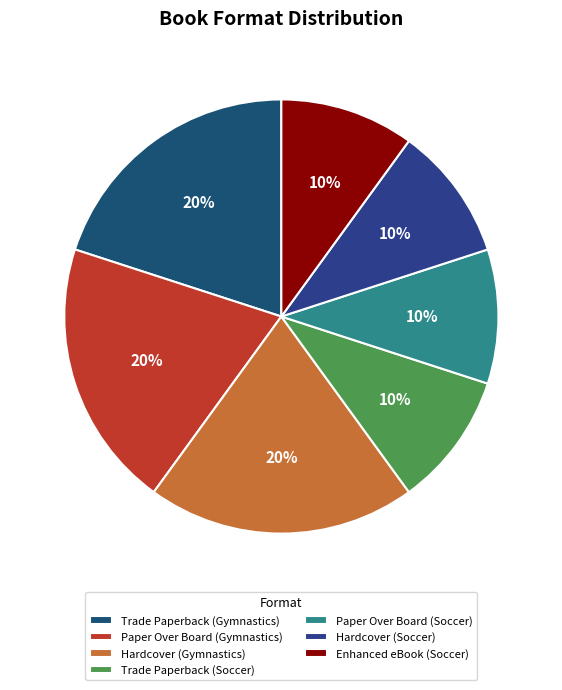

How many slices are in this pie chart?

7